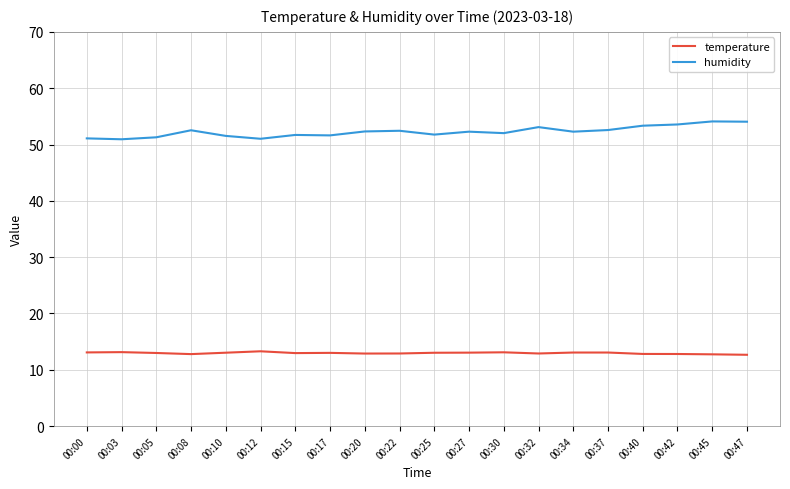

Which series has the largest total across all categories?

humidity